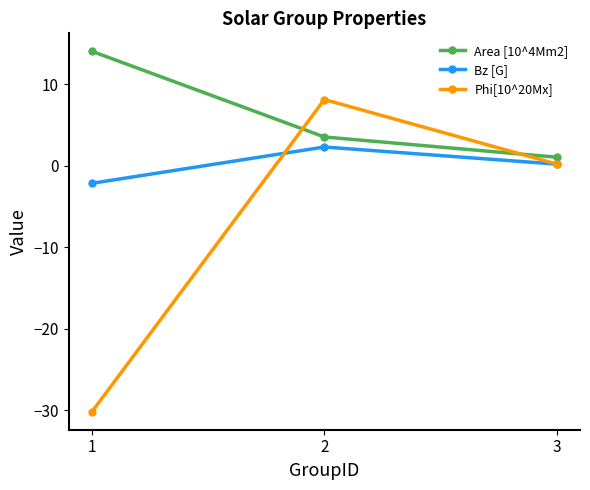

Which label corresponds to the smallest value in the chart?

1